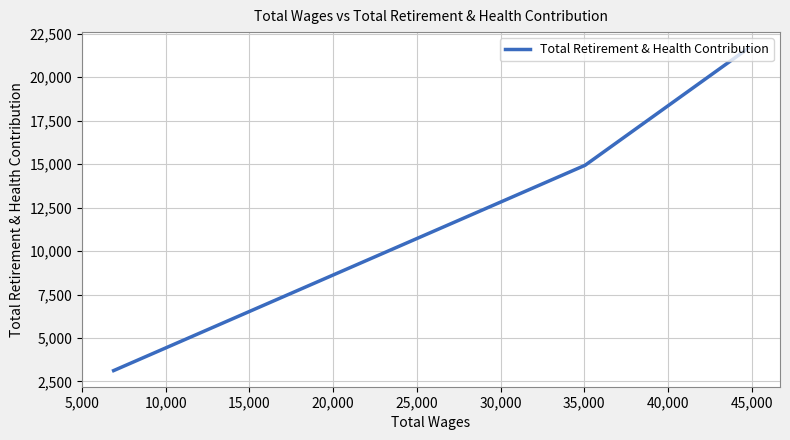

What is the greatest value displayed?

21668